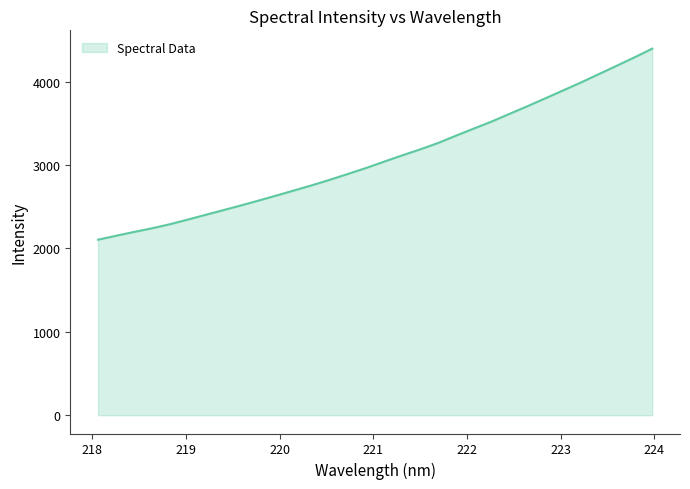

True or false: there are more than 0 points higher than both neighbors.

False